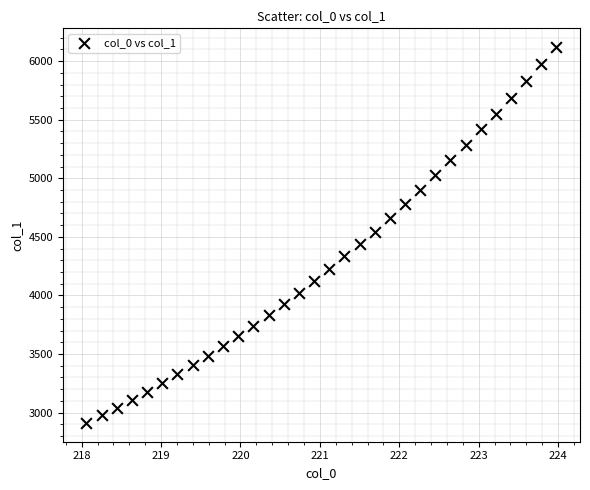

What is the range of Y values (max minus min)?

3207.5